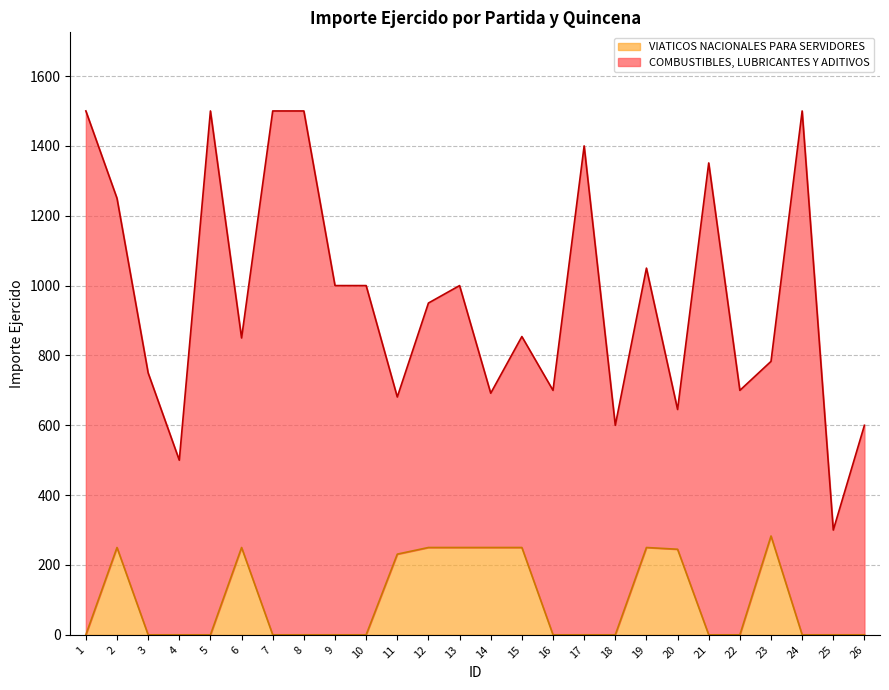

What is the greatest value displayed?

283.0